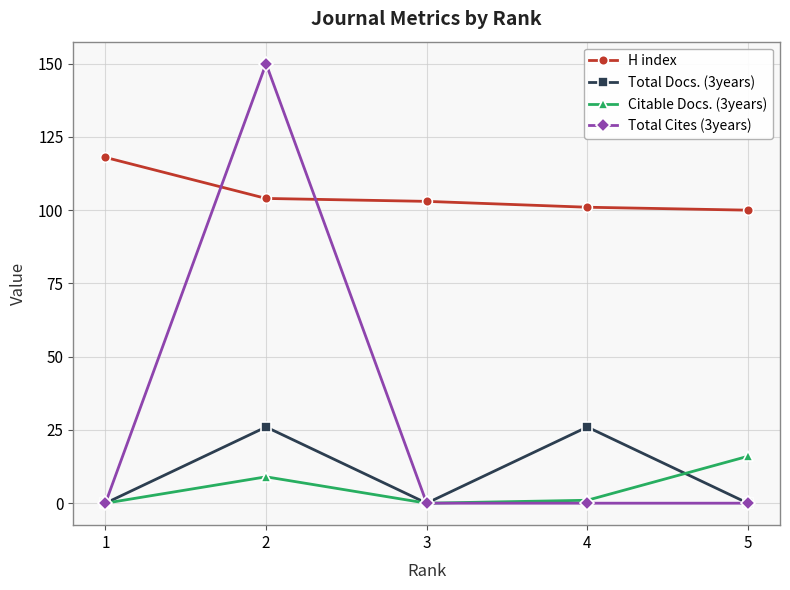

Rank the series by their maximum value, from lowest to highest.

Citable Docs. (3years), Total Docs. (3years), H index, Total Cites (3years)